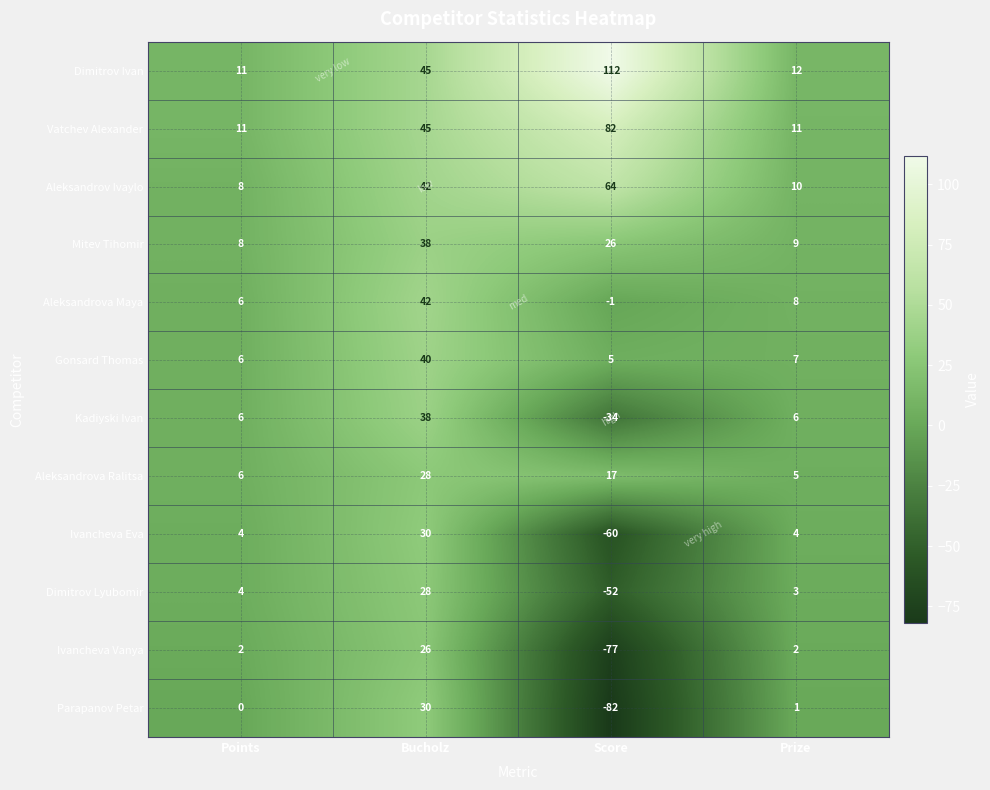

What is the maximum value shown in the chart?

112